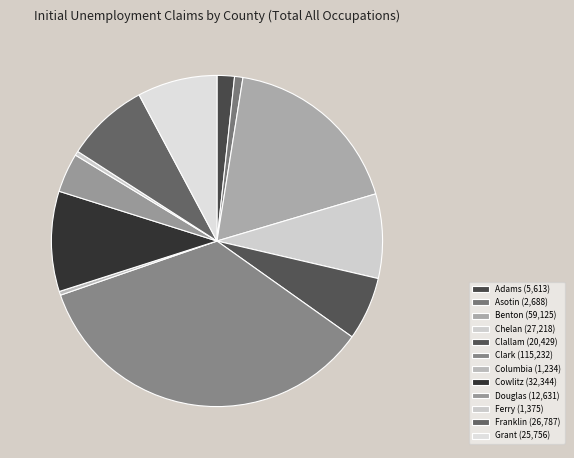

Between Chelan and Clark, which is larger?

Clark